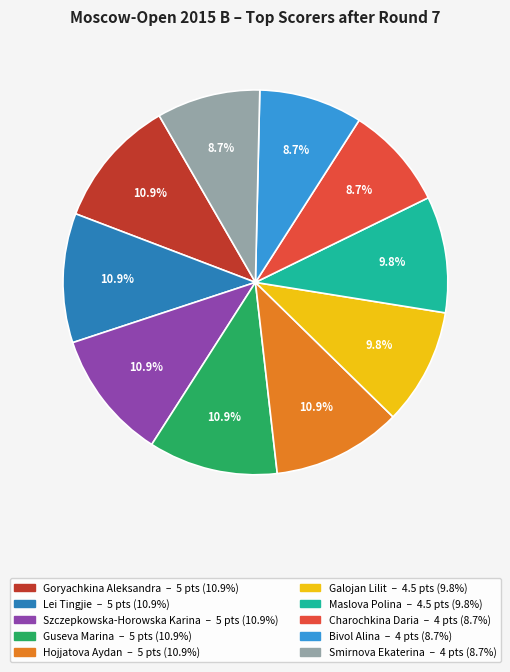

The Szczepkowska-Horowska Karina slice represents 11% of the pie. True or false?

True